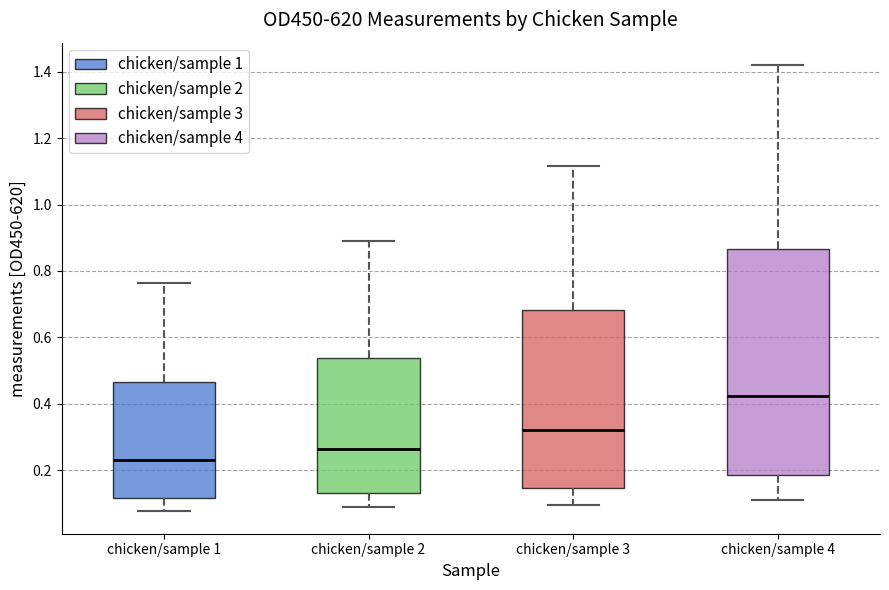

Where is the upper edge of the box for chicken/sample 4 on the y-axis? The values are not printed on the chart, so give them approximately, as read against the axis.

0.86